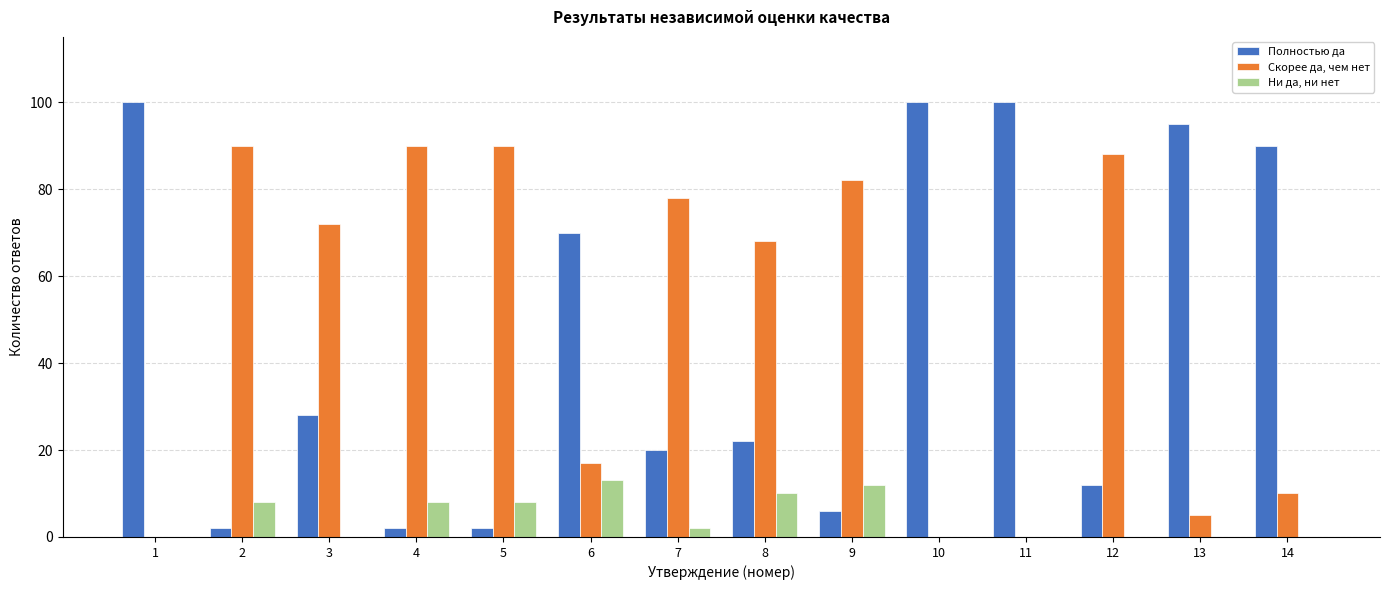

The value of Полностью да at 12 is 12. True or false?

True